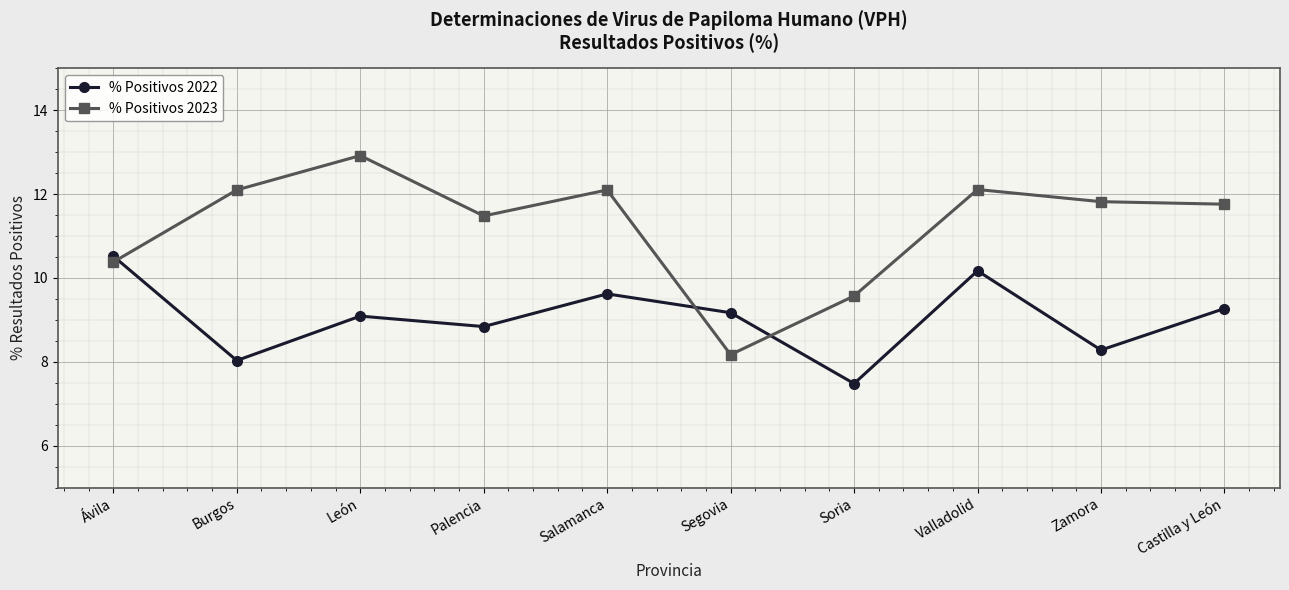

Between which two adjacent categories do % Positivos 2023 and % Positivos 2022 first intersect?

Ávila and Burgos